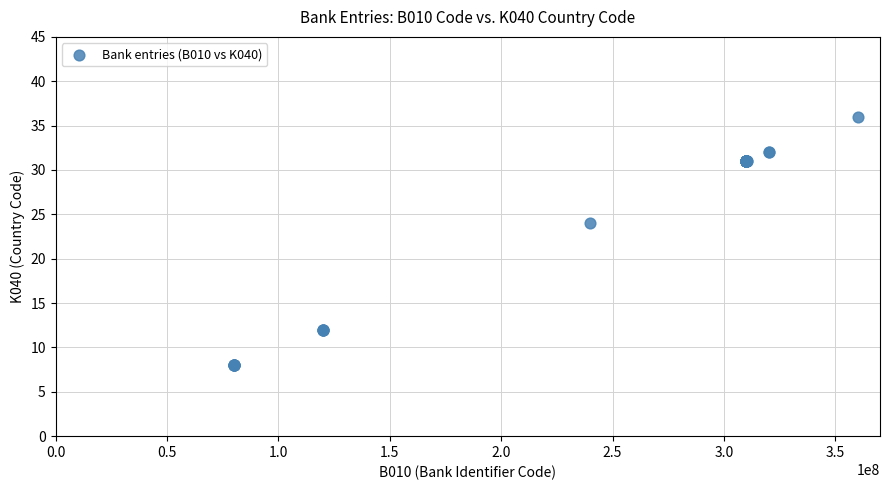

What Y value in the scatter plot is closest to 22?

24